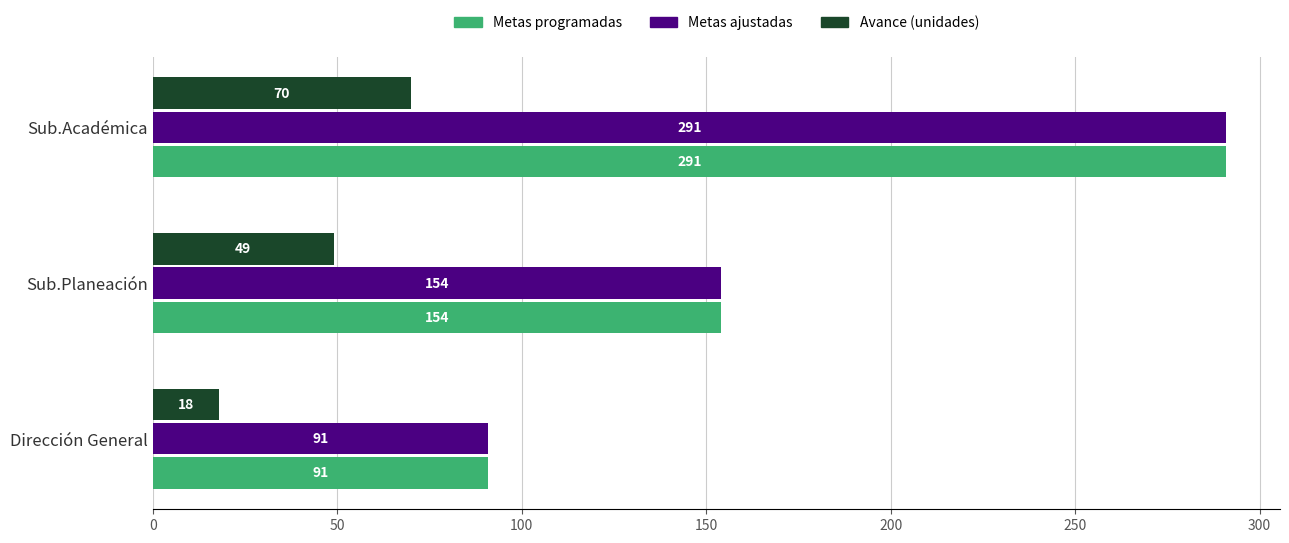

Where is Avance (unidades) nearest to the value 44?

Sub.Planeación